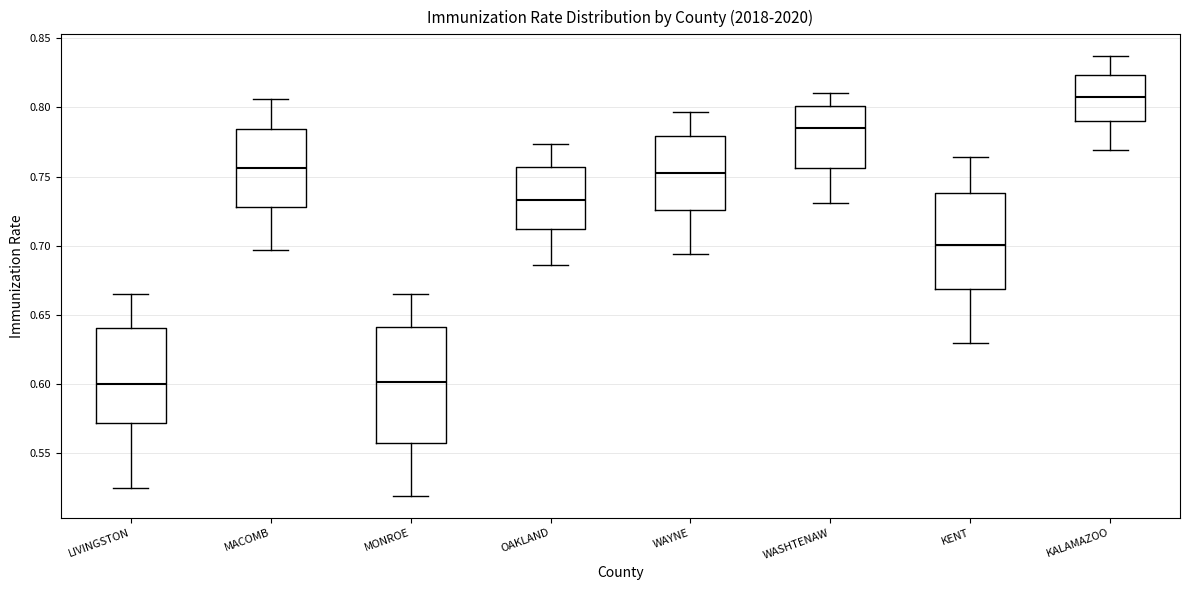

Which box's median line is the highest?

KALAMAZOO